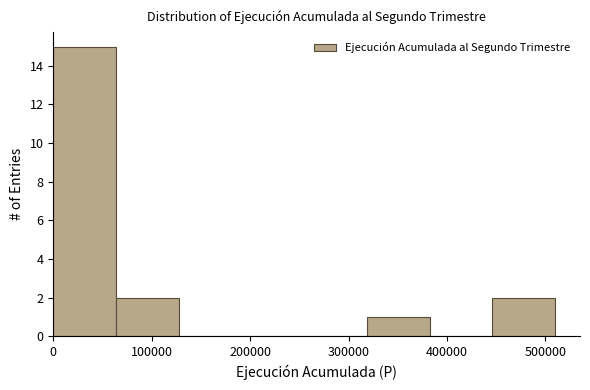

What is the height of the bar covering 450000 to 510000 on the x-axis? Neither the bar edges nor the heights are printed on the chart, so give them approximately, as read against the axes.

2